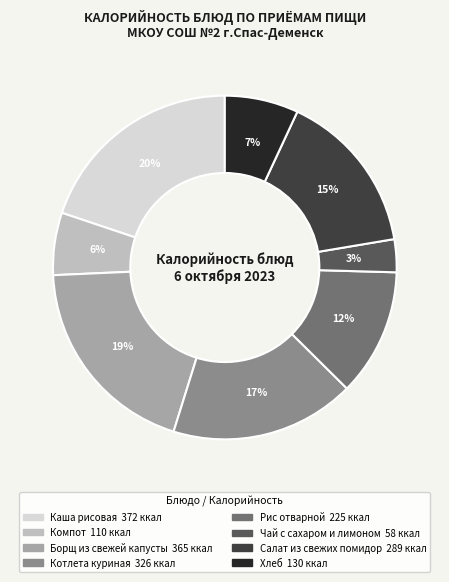

Which slice is the smallest?

Чай с сахаром и лимоном